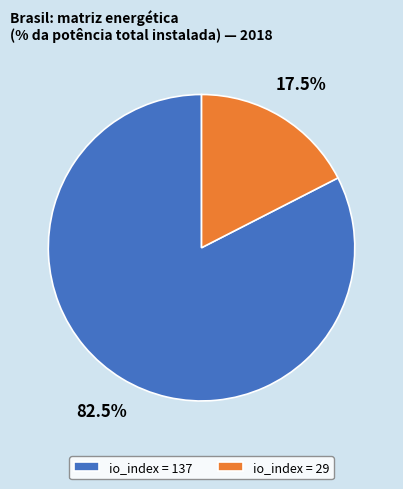

Which has a higher value, io_index = 29 or io_index = 137?

io_index = 137